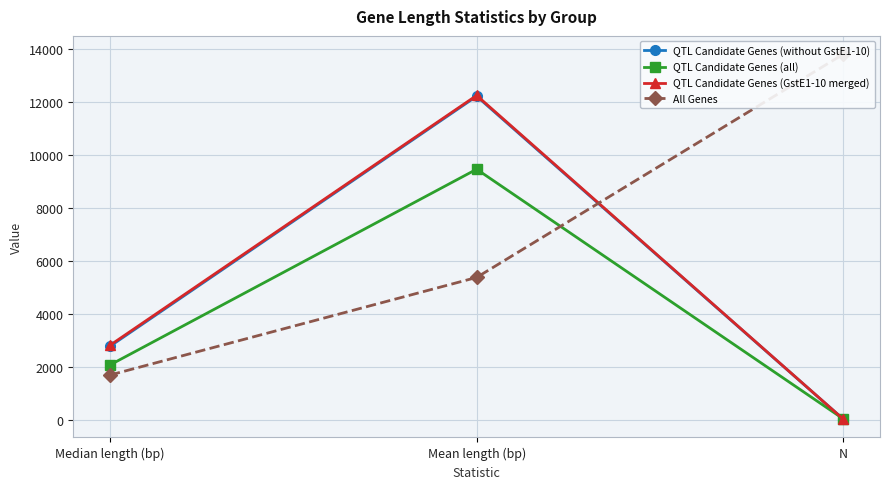

Is the value of QTL Candidate Genes (without GstE1-10) at N greater than the value of All Genes at Mean length (bp)?

No